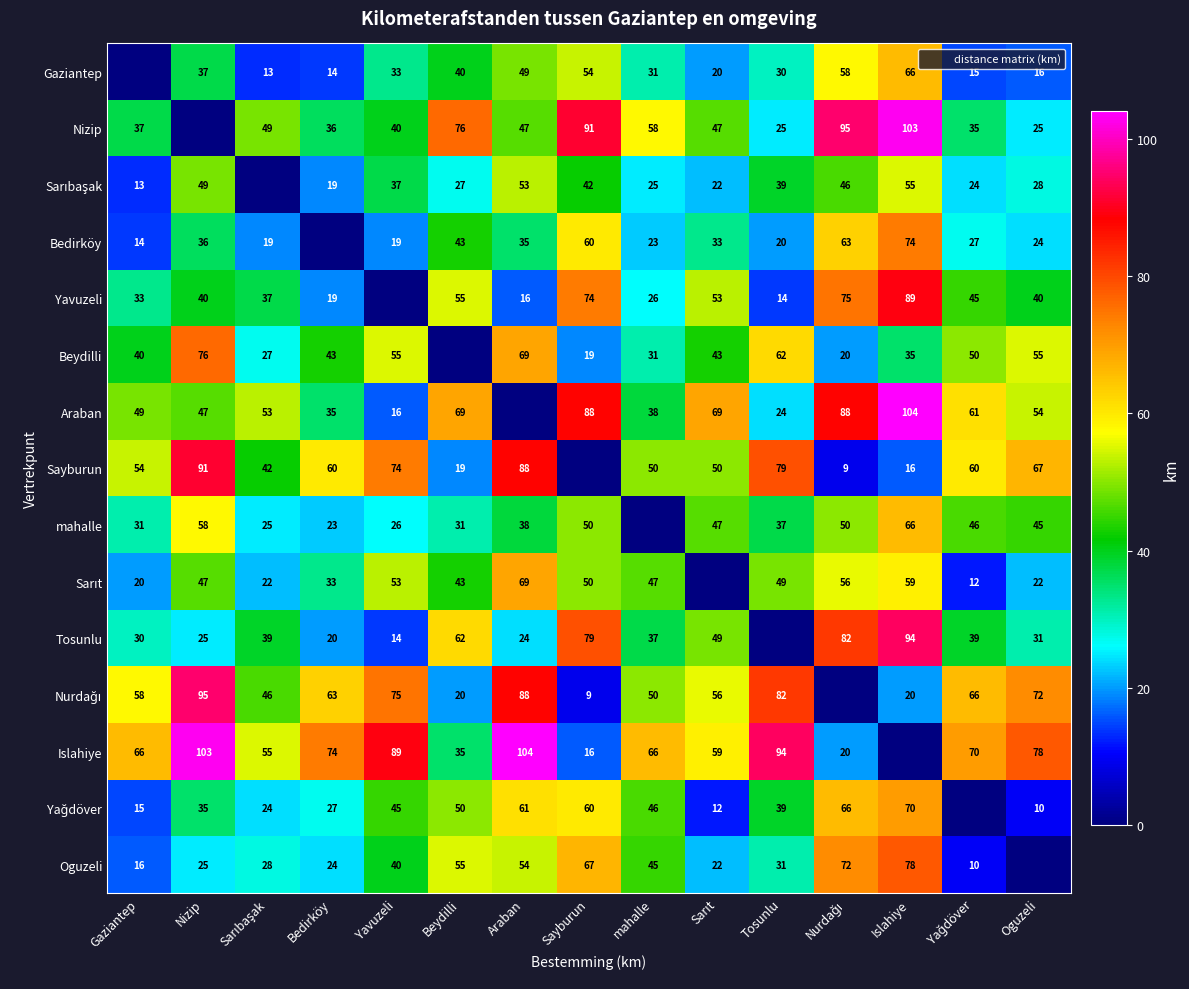

The mahalle series shows 58 at Nizip. True or false?

True